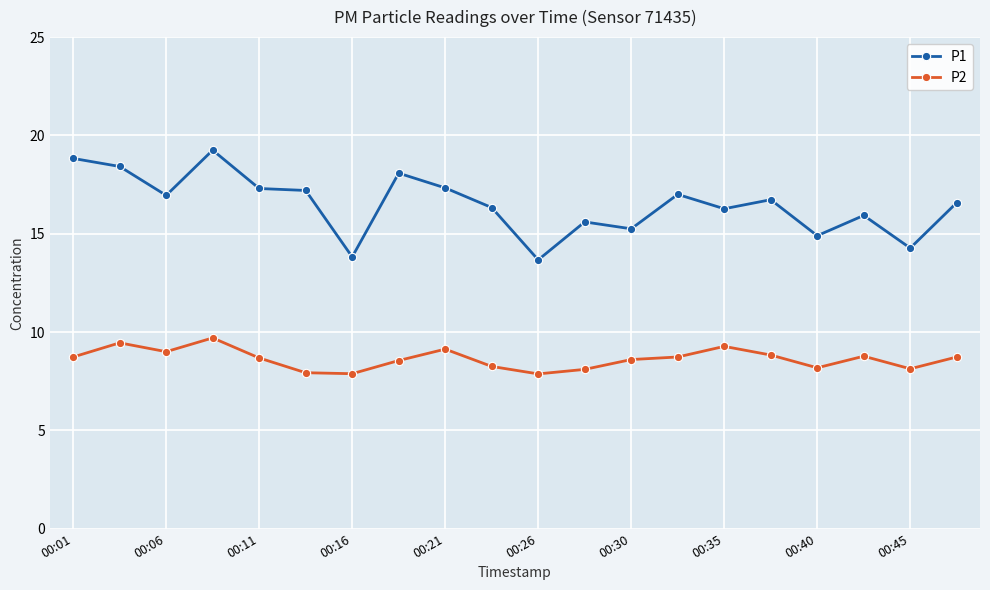

Which series has the largest total across all categories?

P1